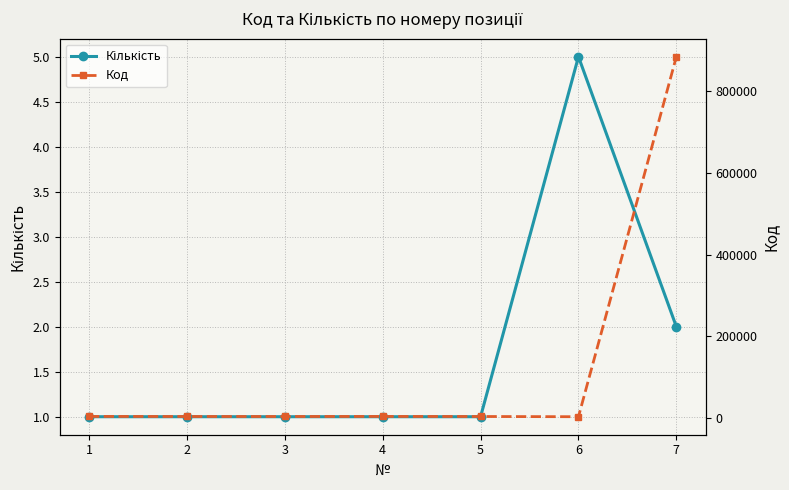

At which category is the sum across all series the highest?

7